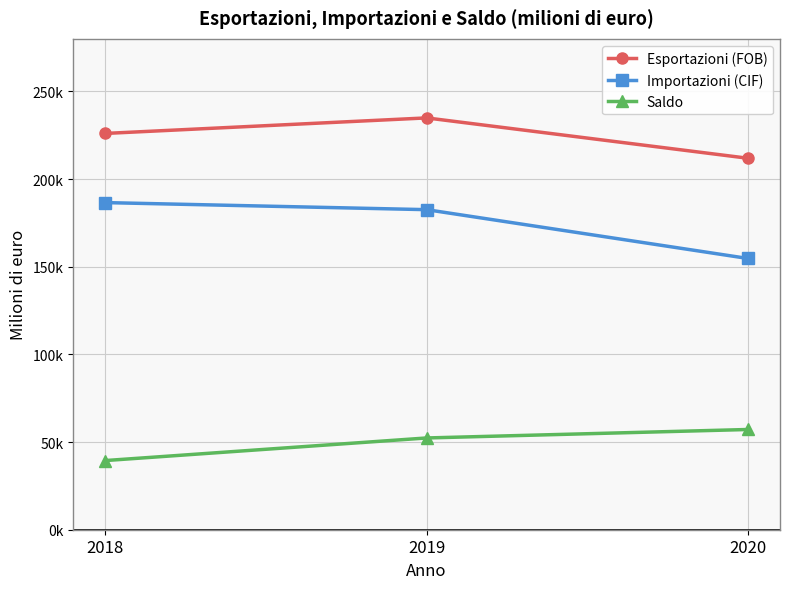

What is the highest value of the Saldo series?

57169.8